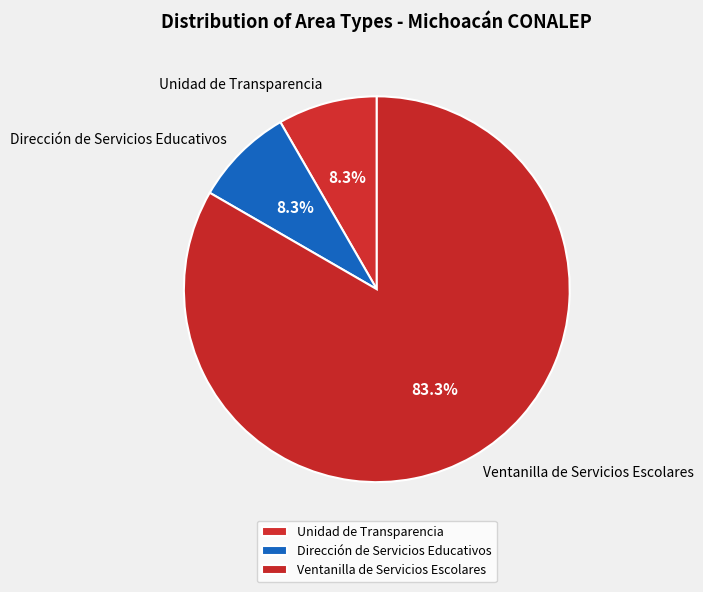

What percentage is the Dirección de Servicios Educativos slice, to the nearest percent?

8%